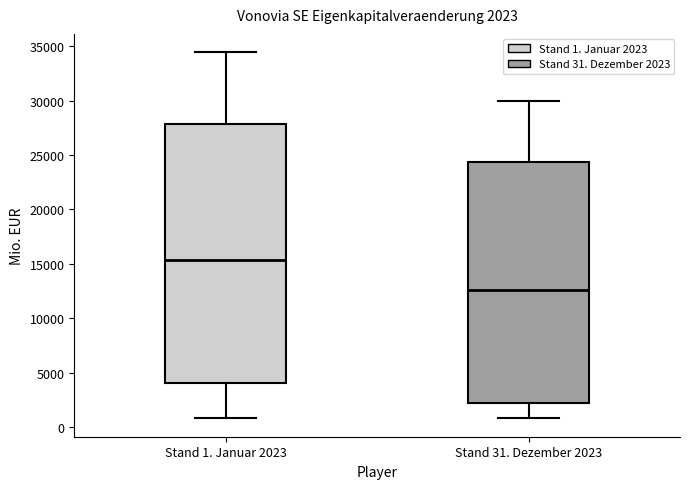

Which box's median line is the highest?

Stand 1. Januar 2023